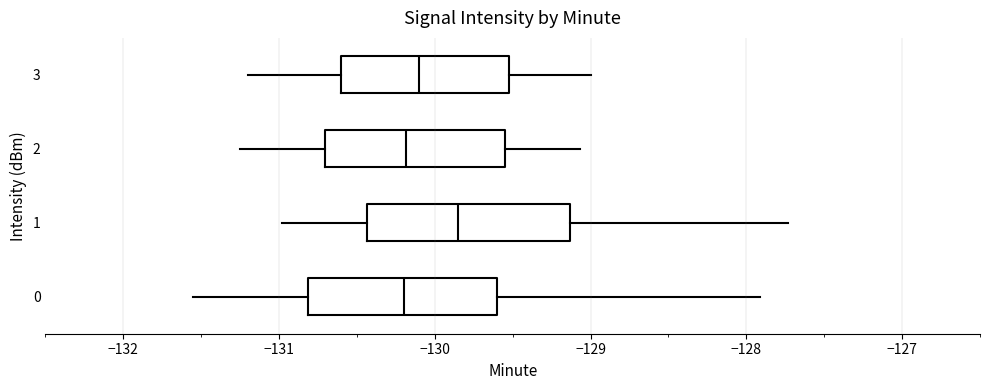

Where is the right edge of the box at y = 3 on the x-axis? The values are not printed on the chart, so give them approximately, as read against the axis.

-129.5